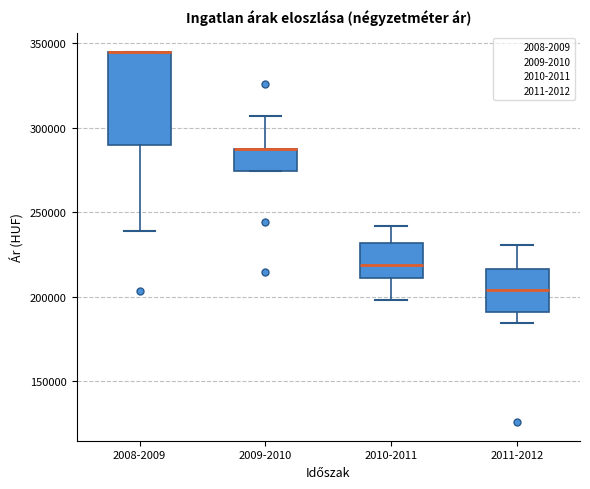

Reading left to right, read every box against the y-axis: the position of its median line, the range the box covers, and the ends of its whiskers. The values are not printed on the chart, so give them approximately, as read against the axis.

2008-2009: median 345000 (drawn on the box's upper edge), box 290000 to 345000, whiskers 240000 to 345000
2009-2010: median 285000 (drawn on the box's upper edge), box 275000 to 285000, whiskers 275000 to 305000
2010-2011: median 220000, box 210000 to 230000, whiskers 200000 to 240000
2011-2012: median 205000, box 190000 to 215000, whiskers 185000 to 230000